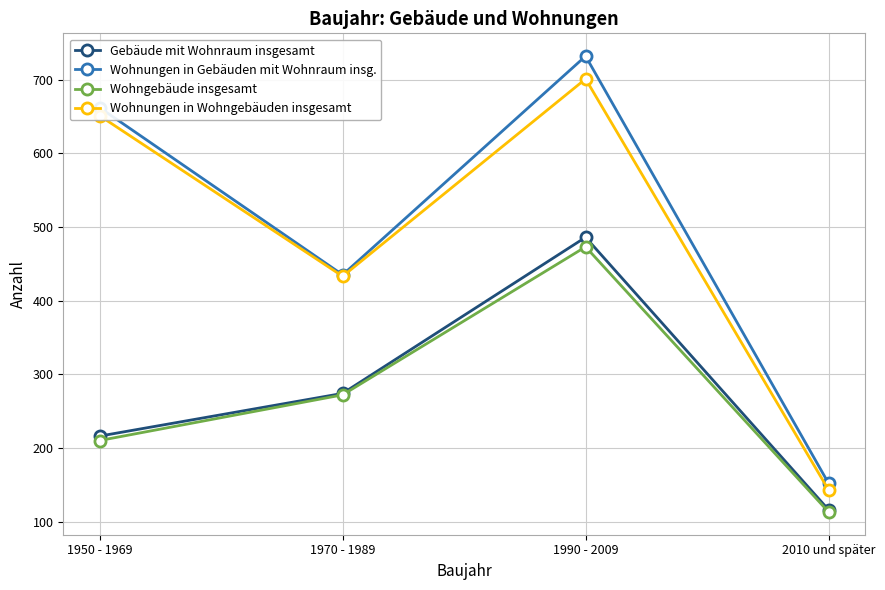

Count the number of categories in the chart.

4